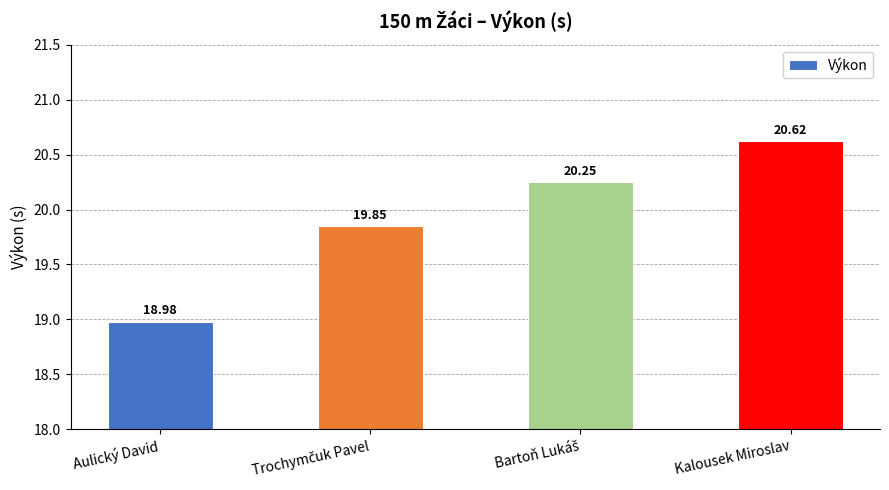

Where is the data nearest to the value 19?

Aulický David